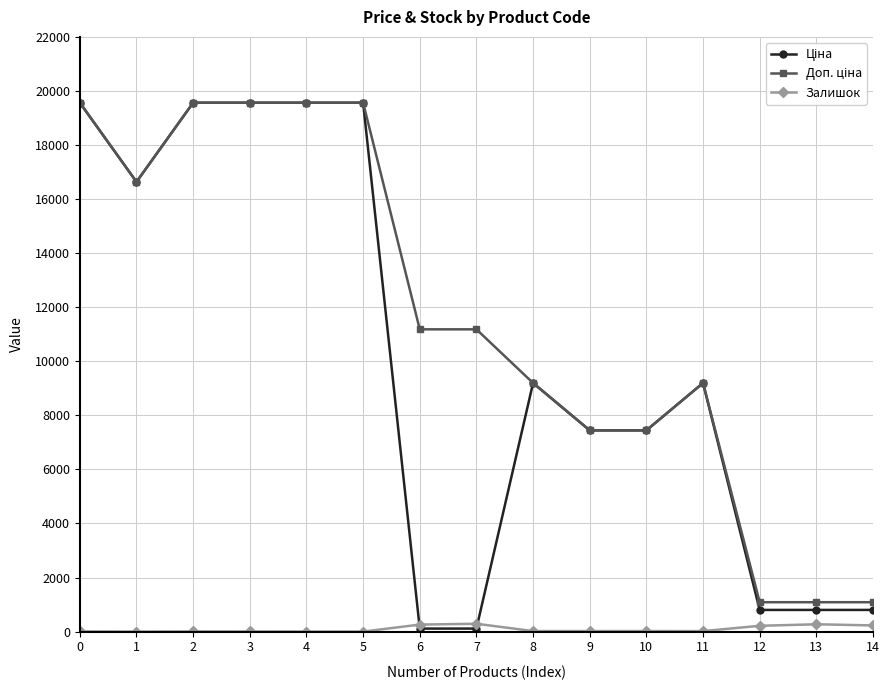

What is the maximum value shown in the chart?

19564.9